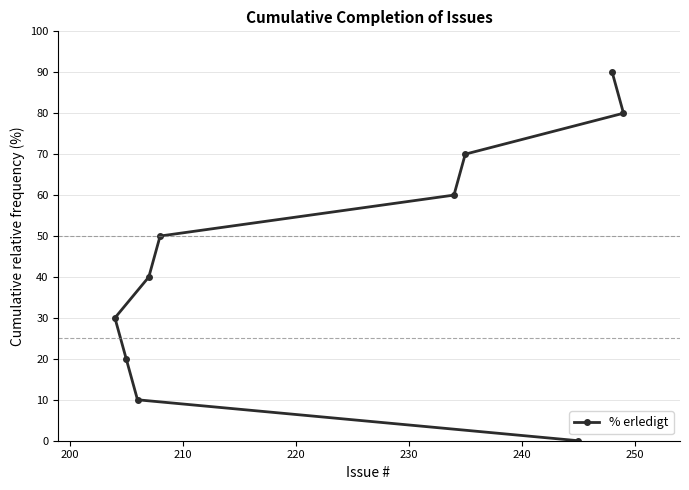

What is the value of the 7th point from the left?

70